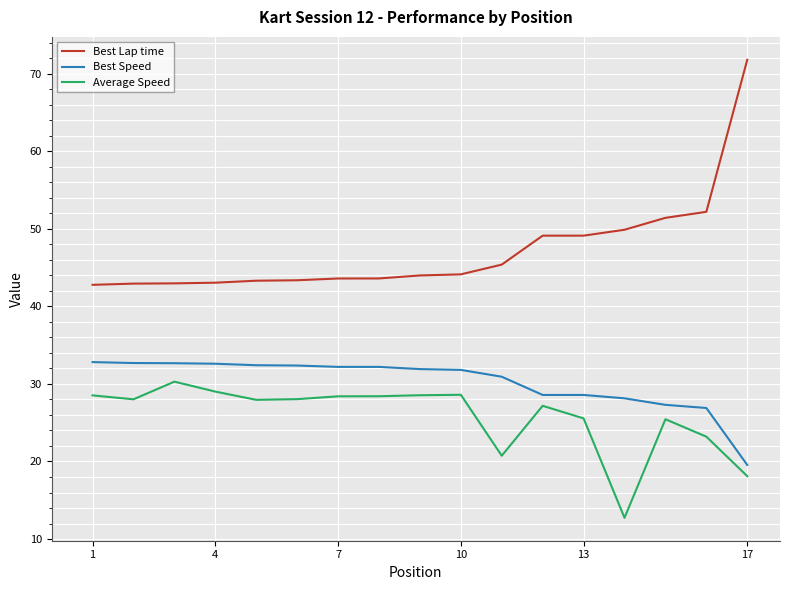

What is the highest value of the Average Speed series?

30.3